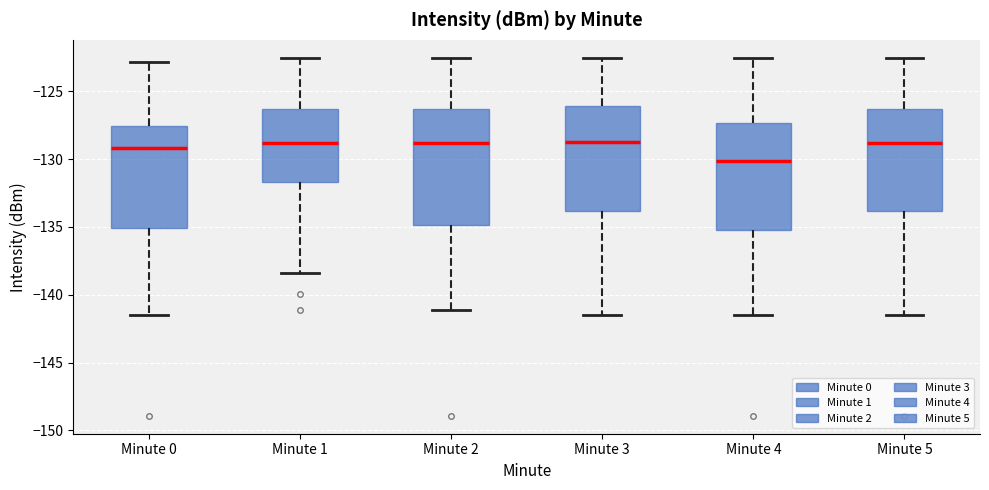

Reading left to right, read every box against the y-axis: the position of its median line, the range the box covers, and the ends of its whiskers. The values are not printed on the chart, so give them approximately, as read against the axis.

Minute 0: median -129.0, box -135.0 to -127.5, whiskers -141.5 to -123.0
Minute 1: median -129.0, box -131.5 to -126.5, whiskers -138.5 to -122.5
Minute 2: median -129.0, box -135.0 to -126.5, whiskers -141.0 to -122.5
Minute 3: median -128.5, box -134.0 to -126.0, whiskers -141.5 to -122.5
Minute 4: median -130.0, box -135.0 to -127.5, whiskers -141.5 to -122.5
Minute 5: median -129.0, box -134.0 to -126.5, whiskers -141.5 to -122.5